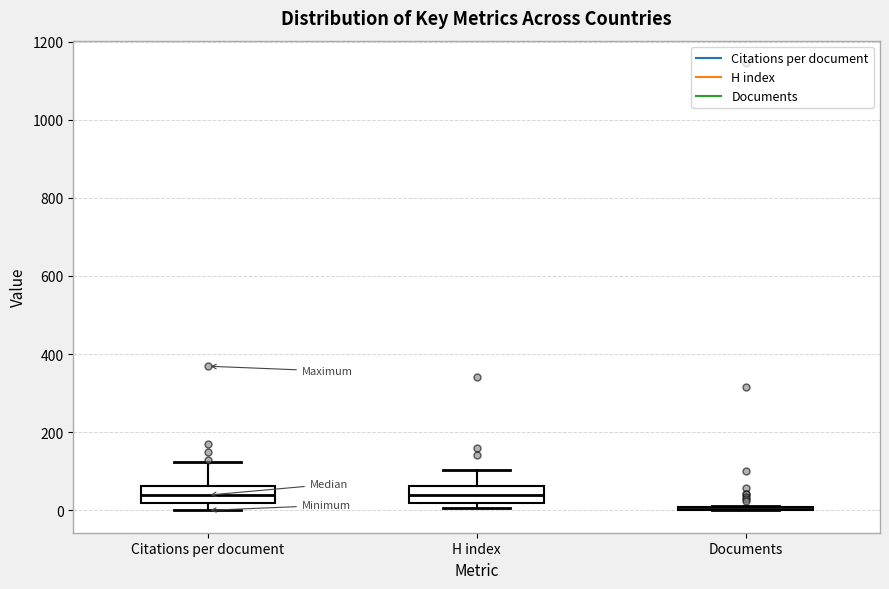

Reading left to right, read every box against the y-axis: the position of its median line, the range the box covers, and the ends of its whiskers. The values are not printed on the chart, so give them approximately, as read against the axis.

Citations per document: median 40, box 20 to 60, whiskers 0 to 120
H index: median 40, box 20 to 60, whiskers 0 to 100
Documents: box collapsed to a line at 0, whiskers 0 to 20